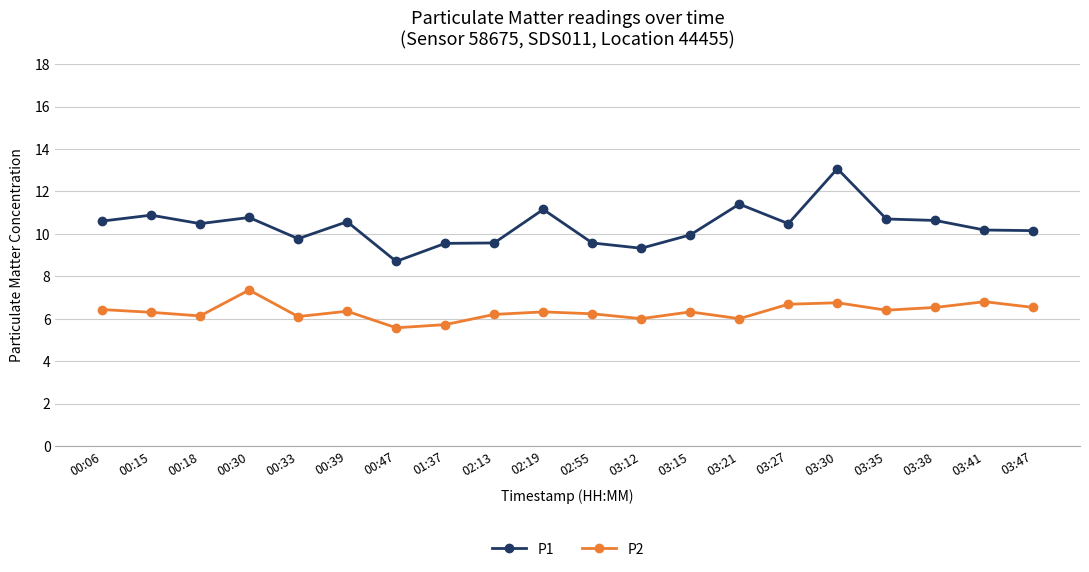

At which category is the sum across all series the highest?

03:30